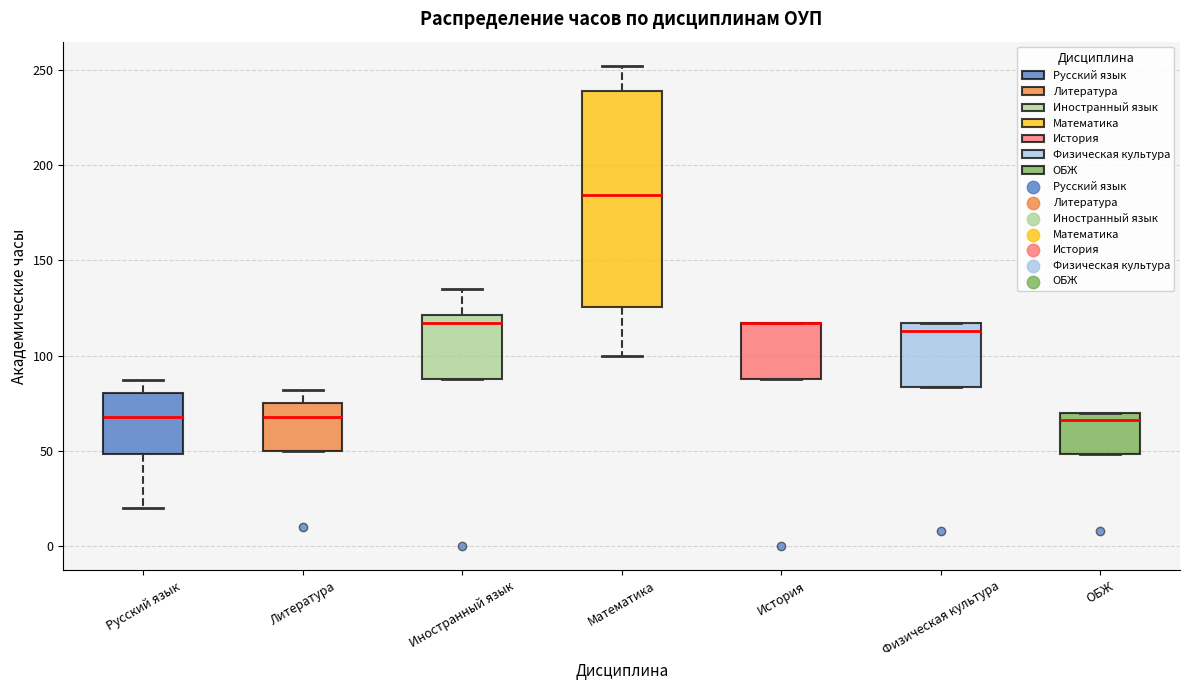

Where is the upper edge of the box for Русский язык on the y-axis? The values are not printed on the chart, so give them approximately, as read against the axis.

80